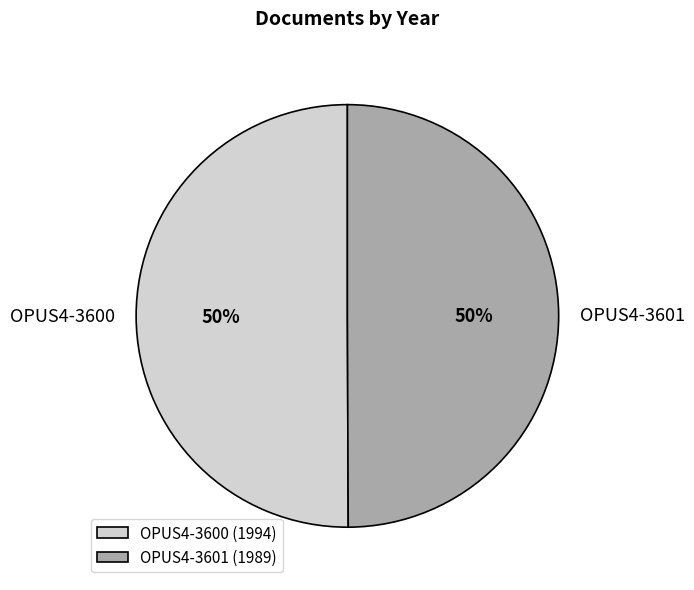

Count the number of slices in the pie.

2